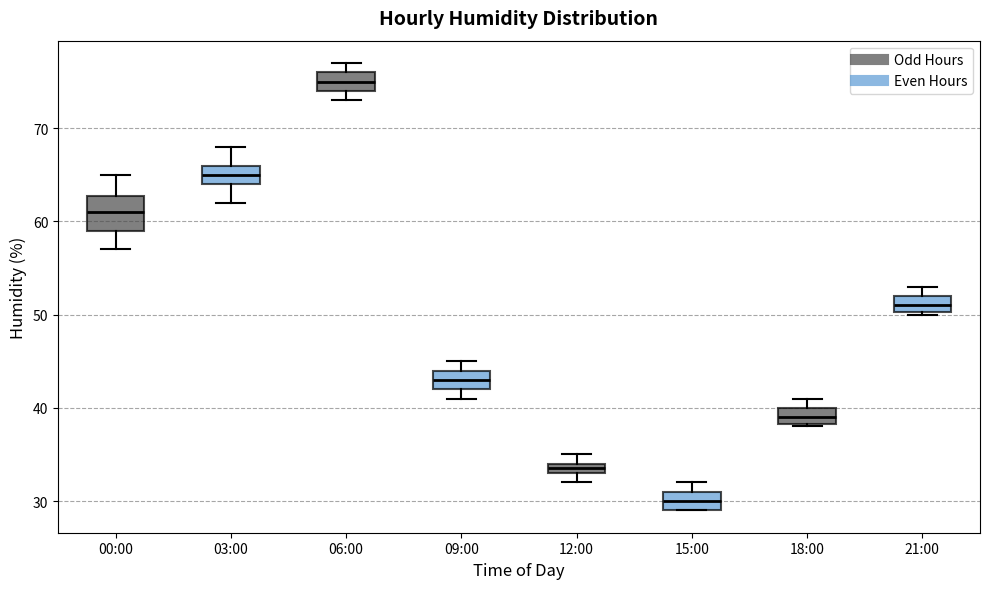

Comparing the boxes themselves (not the whiskers), which one is the tallest?

00:00